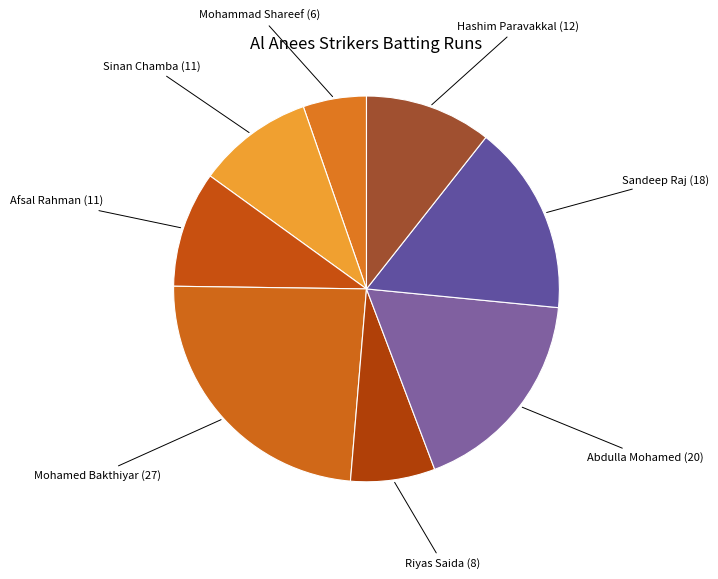

What is the smallest slice in the pie chart?

Mohammad Shareef (6)